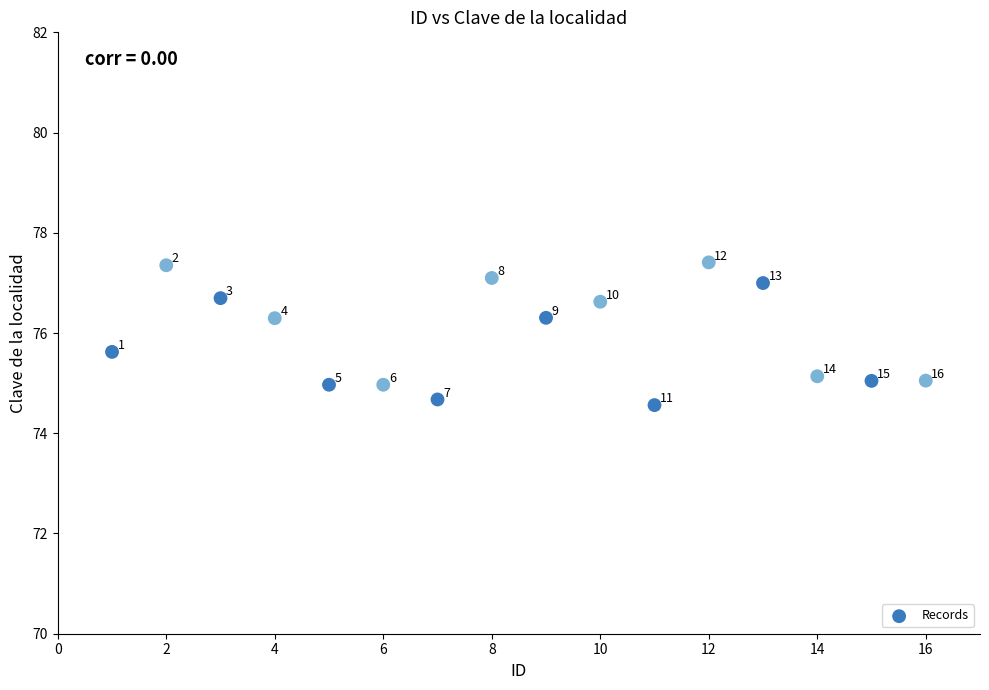

What Y value in the scatter plot is closest to 75?

75.0